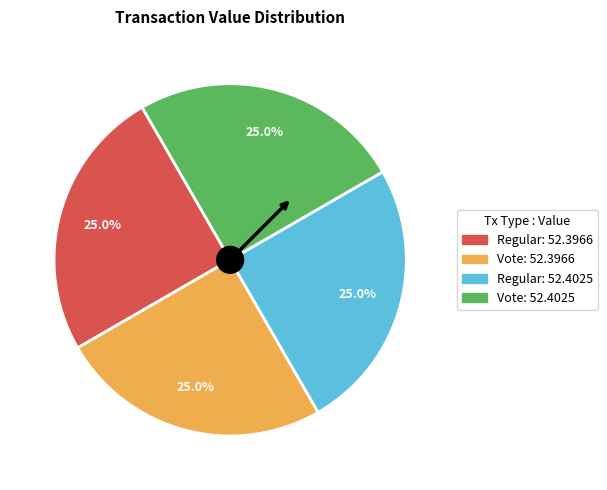

Does any single category account for the majority?

No